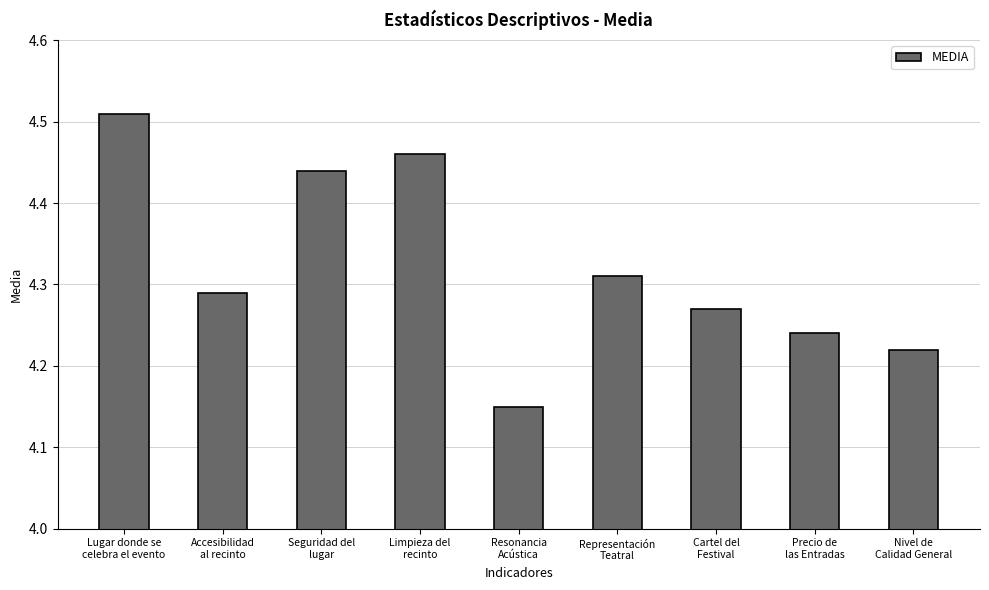

What is the difference between the maximum and minimum values?

0.4